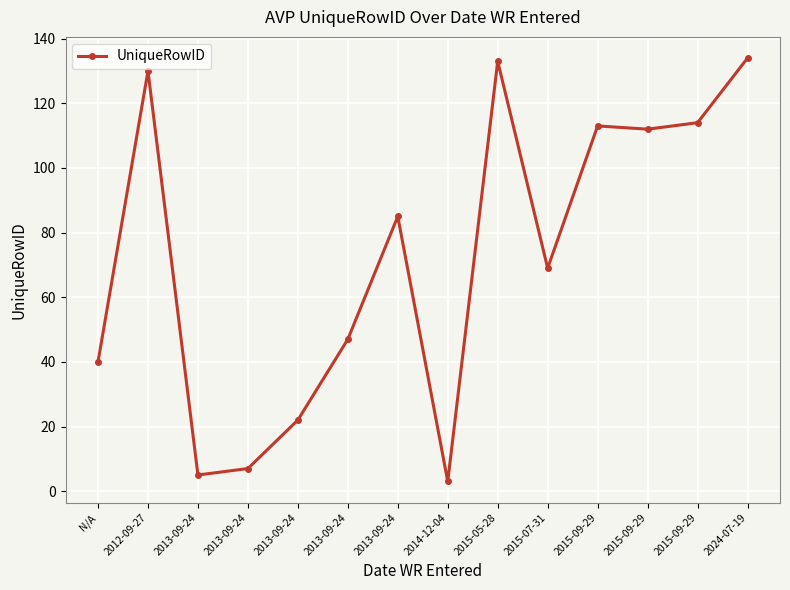

At which category does the chart reach its minimum across all series?

2014-12-04